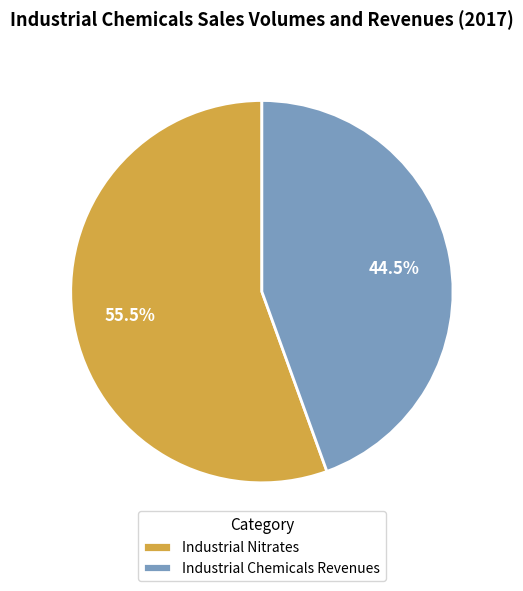

Which category has the smallest portion of the pie?

Industrial Chemicals Revenues